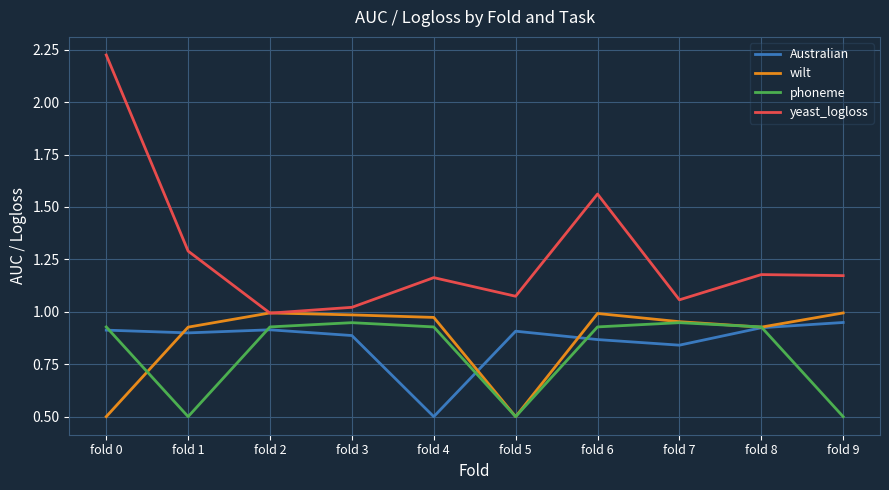

True or false: Australian and yeast_logloss intersect in this chart.

False